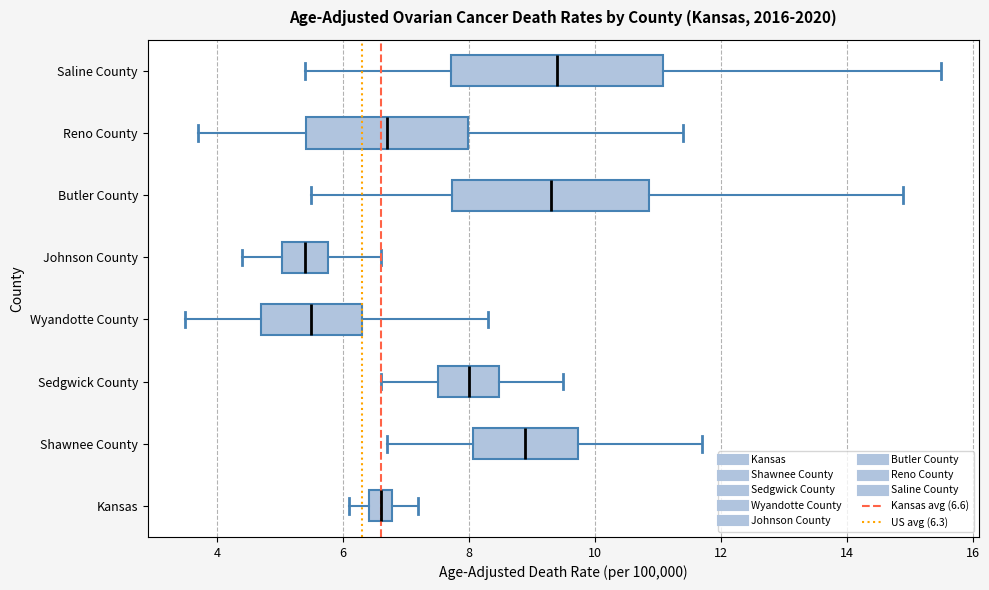

Reading bottom to top, transcribe this box plot: for each box, give where its median line is, the range the box spans, and where its two whiskers end, as read against the x-axis. The values are not printed on the chart, so give them approximately, as read against the axis.

Kansas: median 6.6, box 6.4 to 6.8, whiskers 6.2 to 7.2
Shawnee County: median 9.0, box 8.0 to 9.8, whiskers 6.8 to 11.8
Sedgwick County: median 8.0, box 7.6 to 8.4, whiskers 6.6 to 9.6
Wyandotte County: median 5.6, box 4.8 to 6.4, whiskers 3.6 to 8.4
Johnson County: median 5.4, box 5.0 to 5.8, whiskers 4.4 to 6.6
Butler County: median 9.4, box 7.8 to 10.8, whiskers 5.6 to 15.0
Reno County: median 6.8, box 5.4 to 8.0, whiskers 3.8 to 11.4
Saline County: median 9.4, box 7.8 to 11.0, whiskers 5.4 to 15.6